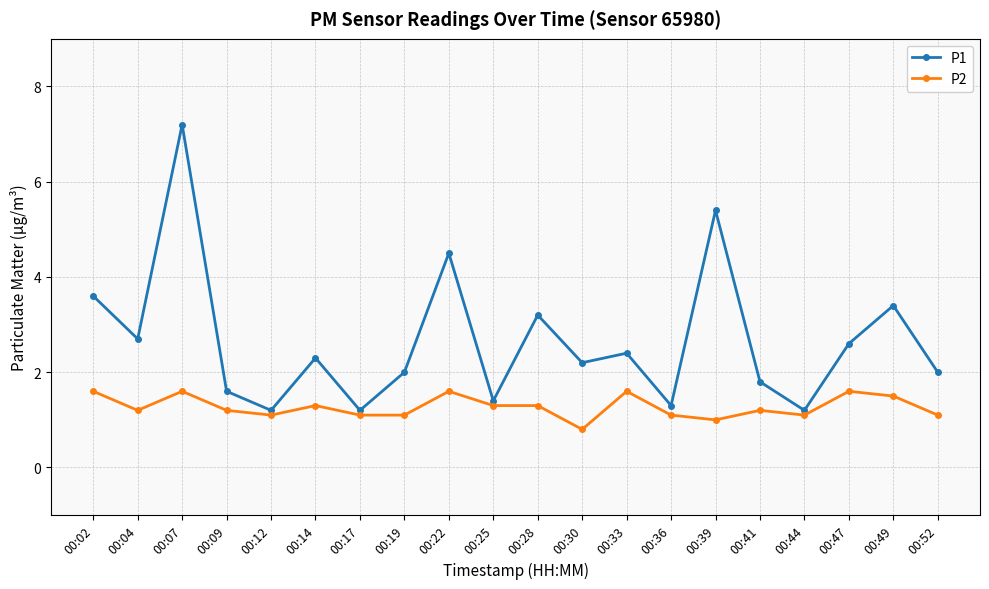

Where does the P2 series first go above 1?

00:02